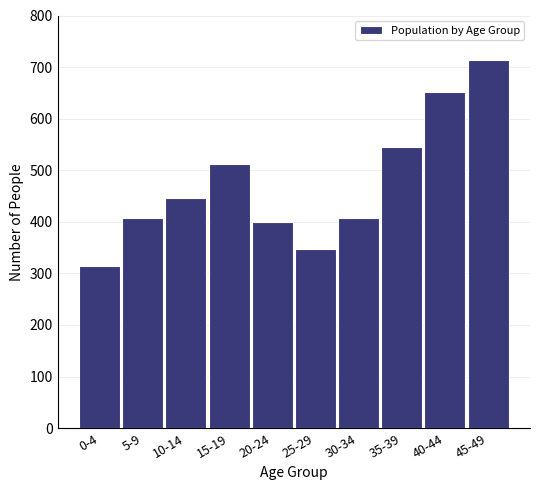

Read the value at 10-14.

446